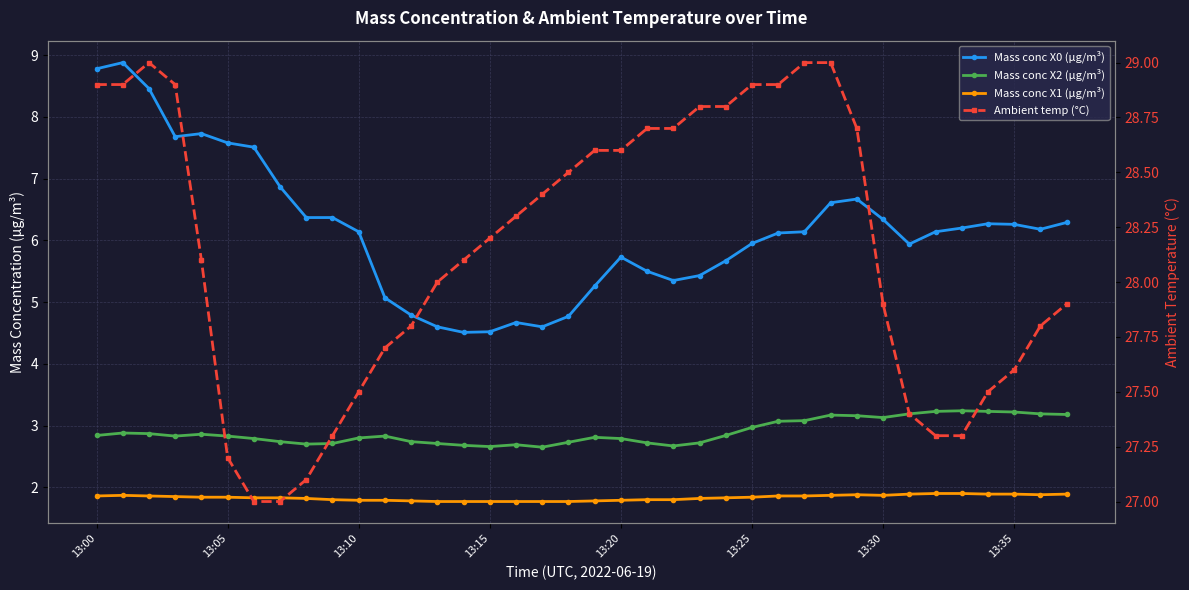

True or false: Ambient temp (°C) has a value of 41.0 at 33.

False